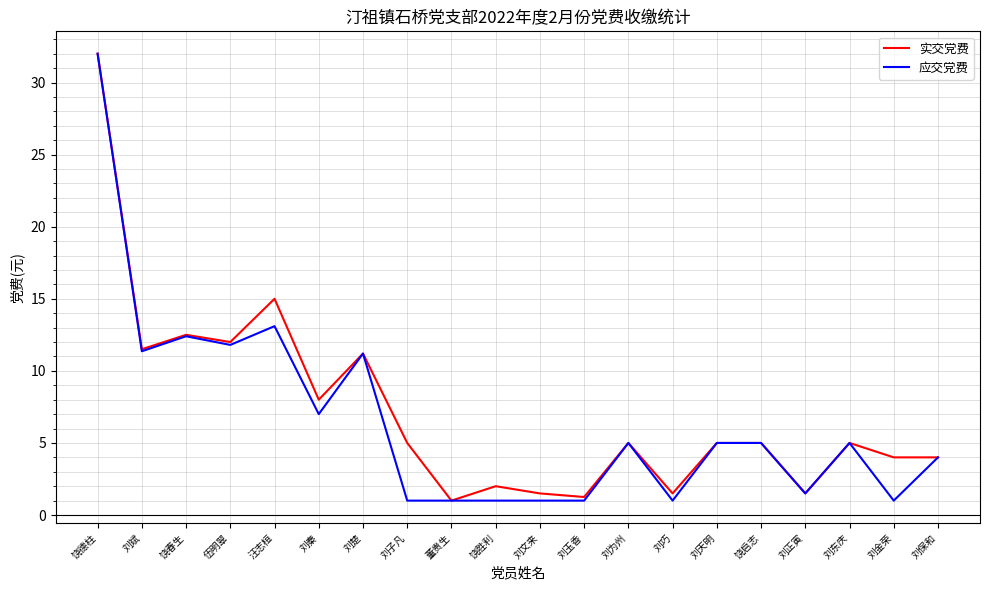

Is the value of 应交党费 at 汪志桓 greater than the value of 实交党费 at 饶启志?

Yes